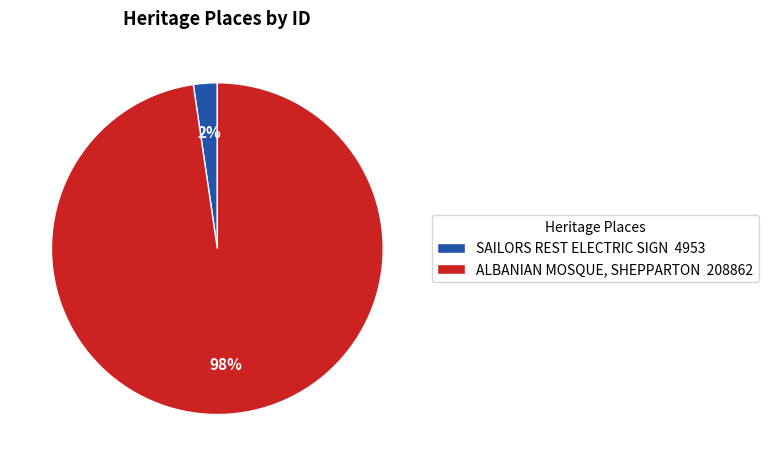

How many slices are in this pie chart?

2